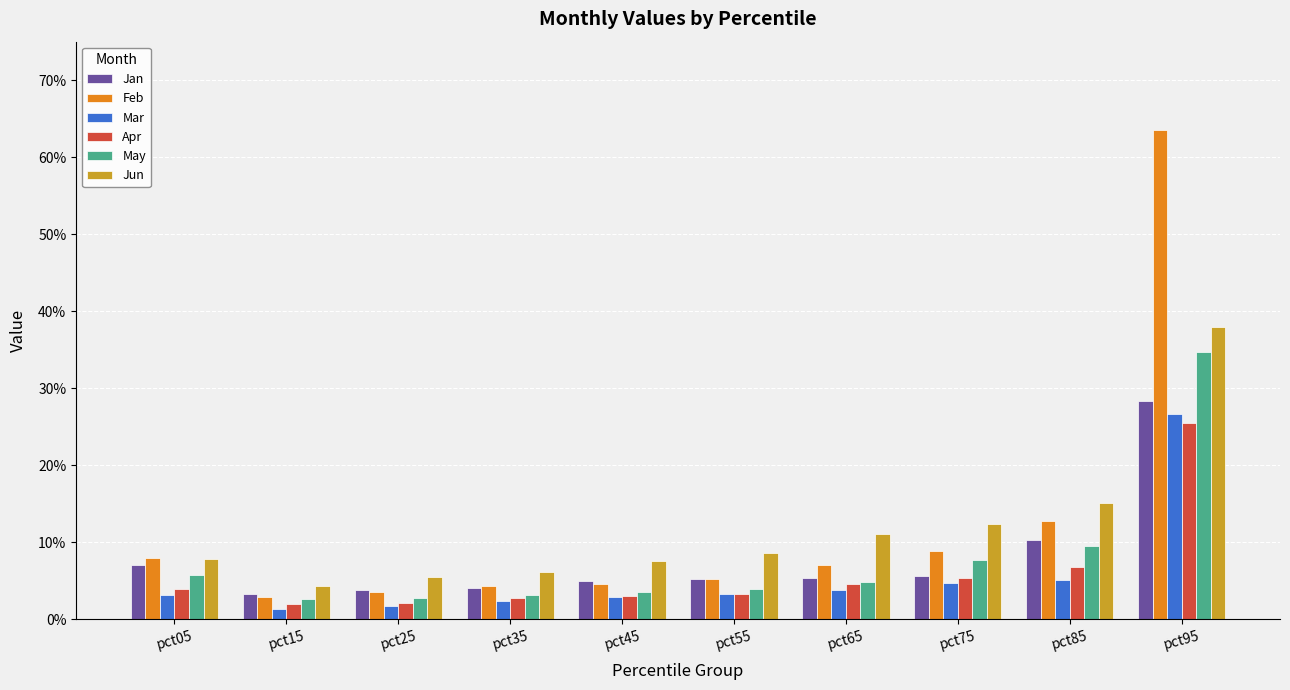

What is the approximate value of May at pct85?

0.1